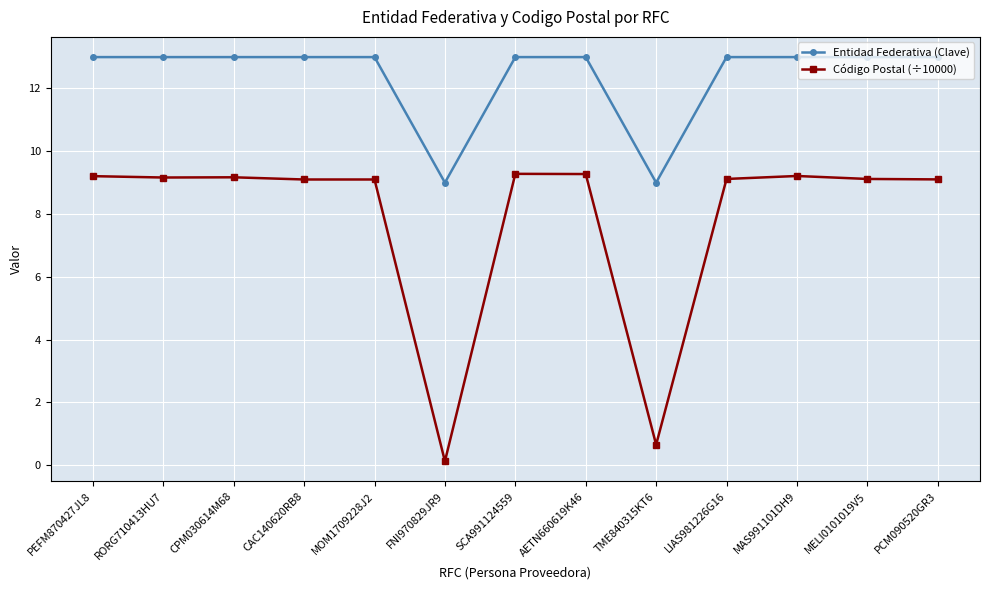

Is it true that Código Postal (÷10000) equals 12.6 at SCA991124559?

False